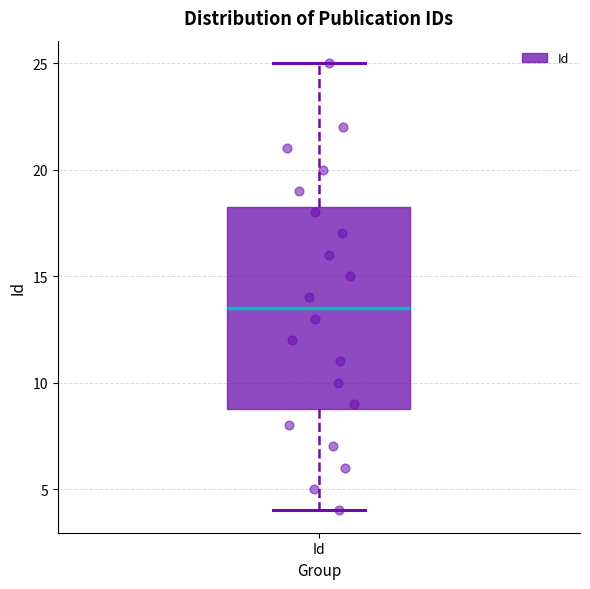

Transcribe this box plot: give where the median line is, the range the box spans, and where the two whiskers end, as read against the y-axis. The values are not printed on the chart, so give them approximately, as read against the axis.

median 13.5, box 9.0 to 18.5, whiskers 4.0 to 25.0